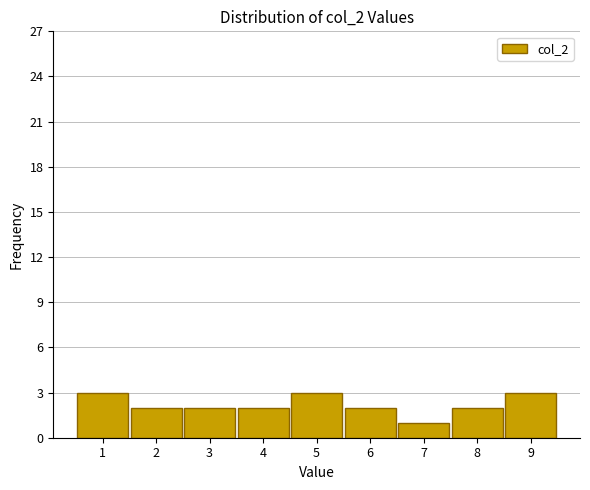

Reading right to left, what are all the values shown in this chart?

3	2	1	2	3	2	2	2	3